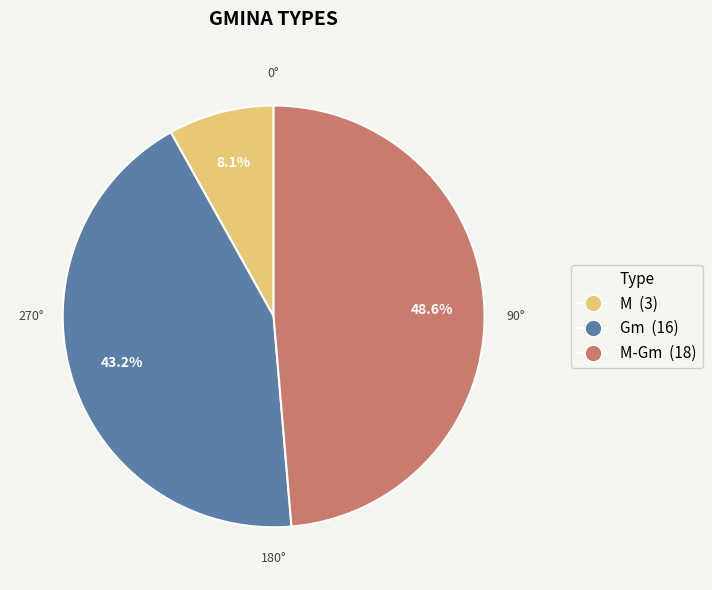

Does any single category account for the majority?

No